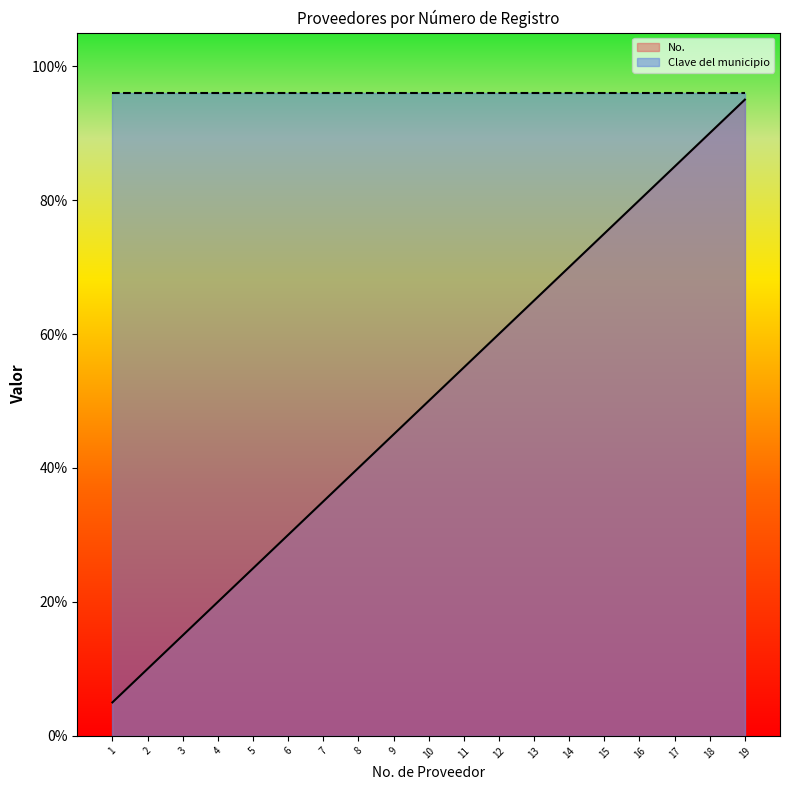

Where is the data nearest to the value 50?

10